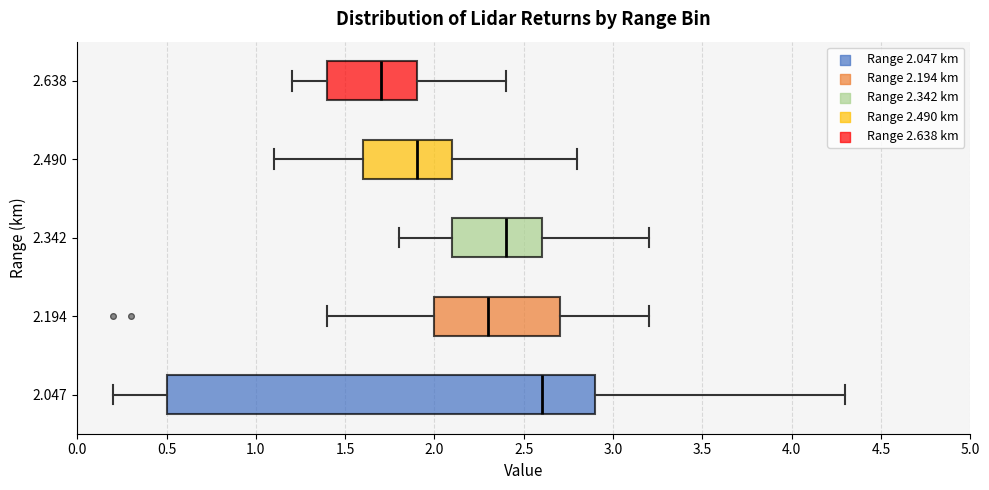

Where is the left edge of the box at y = 2.342 on the x-axis? The values are not printed on the chart, so give them approximately, as read against the axis.

2.1